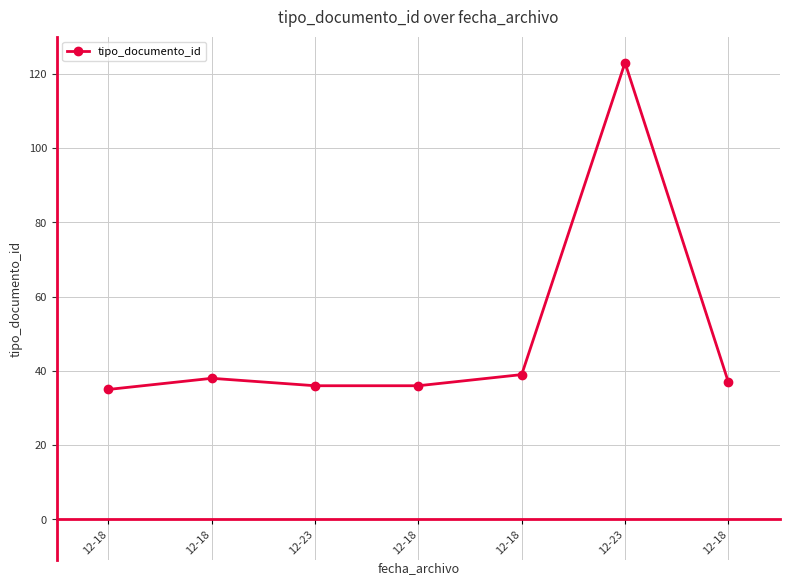

Rank the categories by value from highest to lowest.

12-23, 12-18, 12-18, 12-18, 12-23, 12-18, 12-18